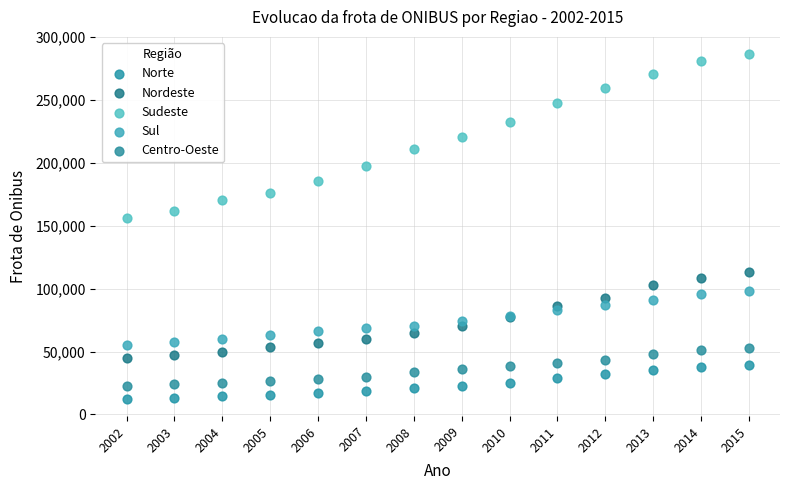

Which series reaches the maximum Y coordinate?

Sudeste